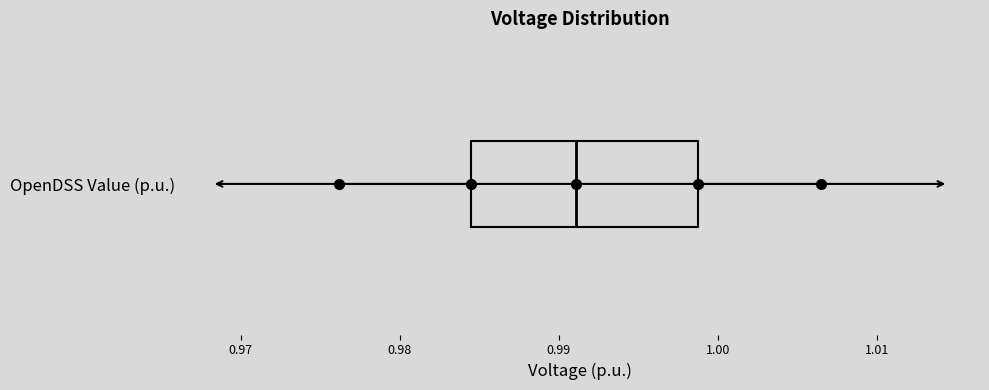

Read this box plot against the x-axis: the position of the median line, the range covered by the box, and the ends of both whiskers. The values are not printed on the chart, so give them approximately, as read against the axis.

median 0.991, box 0.984 to 0.999, whiskers 0.976 to 1.007